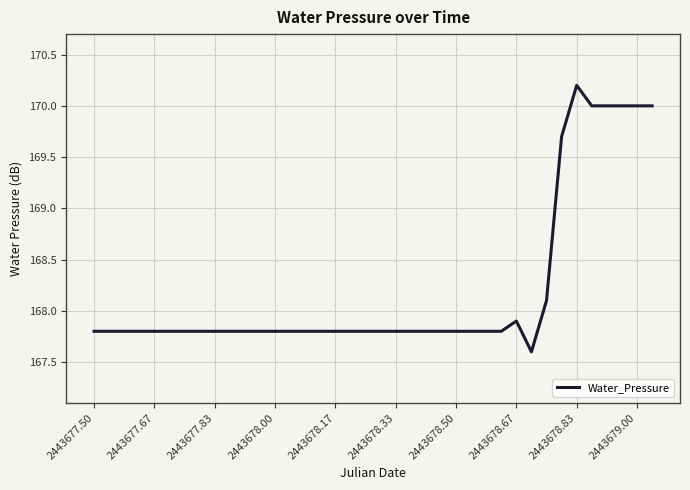

What is the greatest value displayed?

170.2